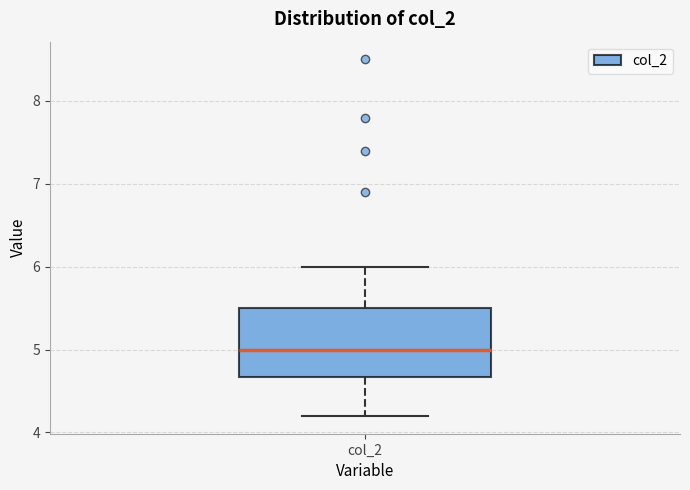

Where is the lower edge of the box for col_2 on the y-axis? The values are not printed on the chart, so give them approximately, as read against the axis.

4.7